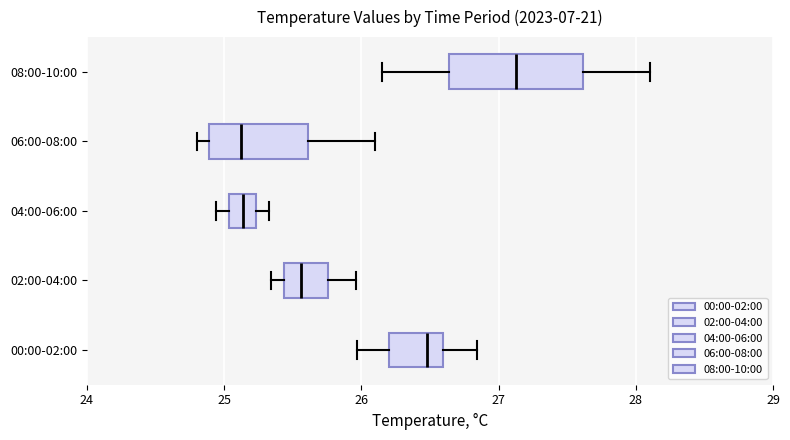

Comparing the boxes themselves (not the whiskers), which one is the widest?

08:00-10:00